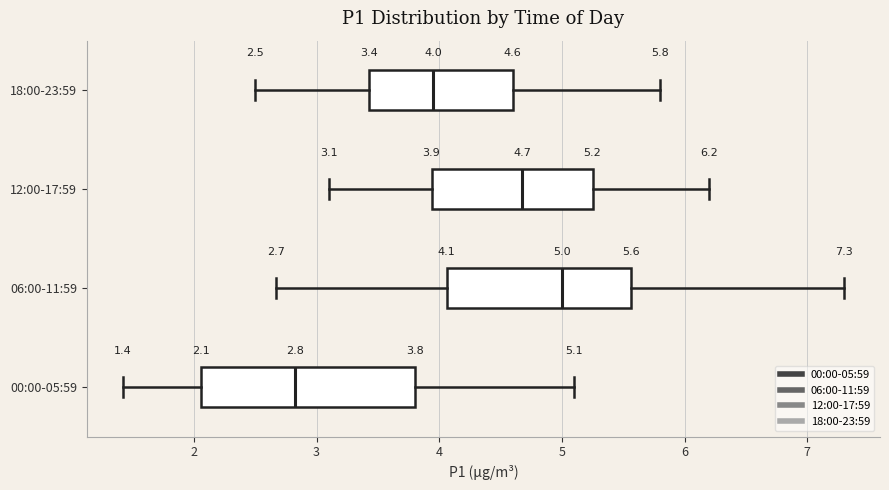

Which box's median line is the furthest to the left?

00:00-05:59